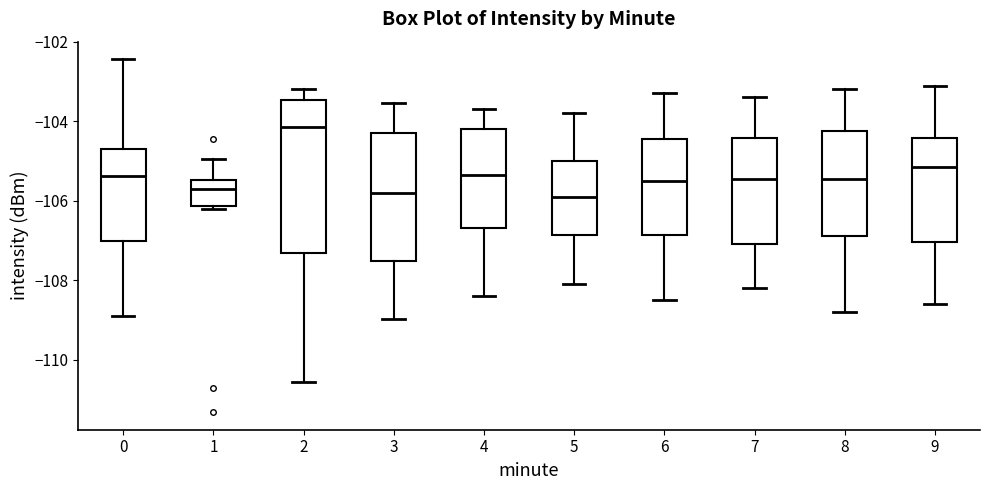

Which box is the tallest, from its lower edge to its upper edge?

2